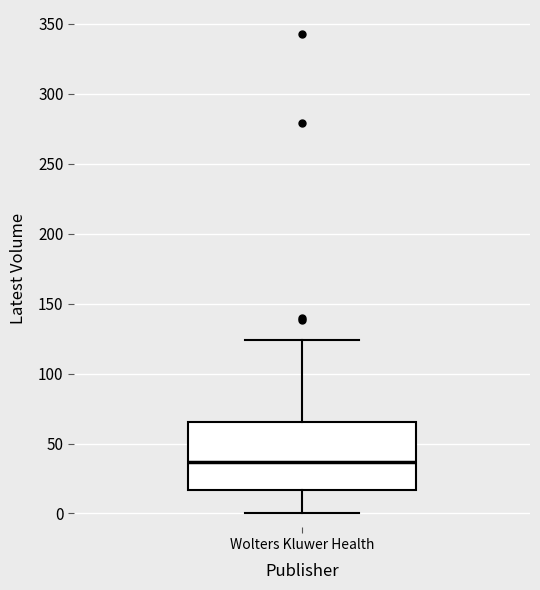

Transcribe this box plot: give where the median line is, the range the box spans, and where the two whiskers end, as read against the y-axis. The values are not printed on the chart, so give them approximately, as read against the axis.

median 35, box 15 to 65, whiskers 0 to 125